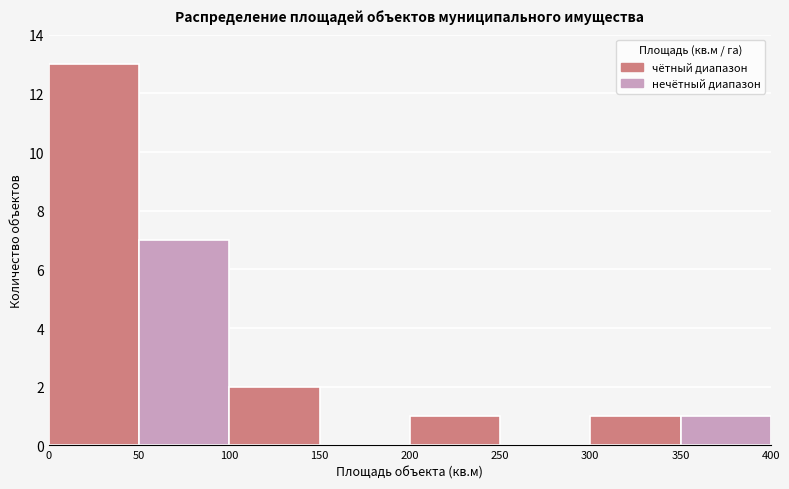

What is the height of the bar covering 200 to 250 on the x-axis? The values are not printed on the chart, so give them approximately, as read against the axis.

1